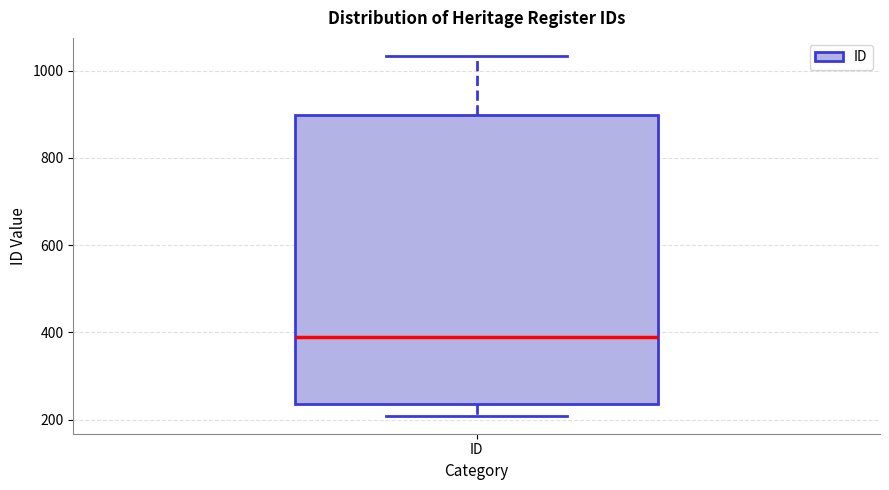

Where does the lower whisker of the box for ID end on the y-axis? The values are not printed on the chart, so give them approximately, as read against the axis.

200